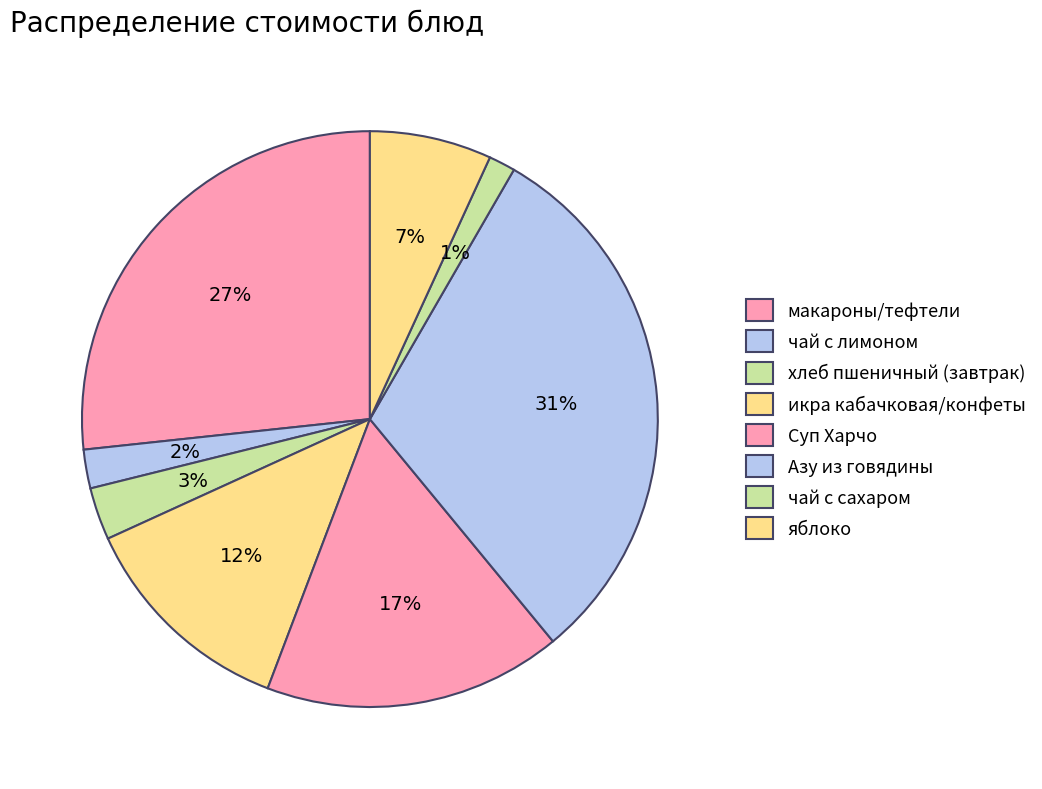

What portion of the pie excludes яблоко?

93.2%